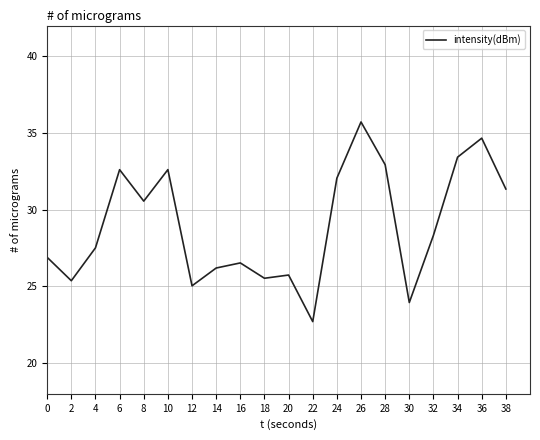

How many values are below 28?

10